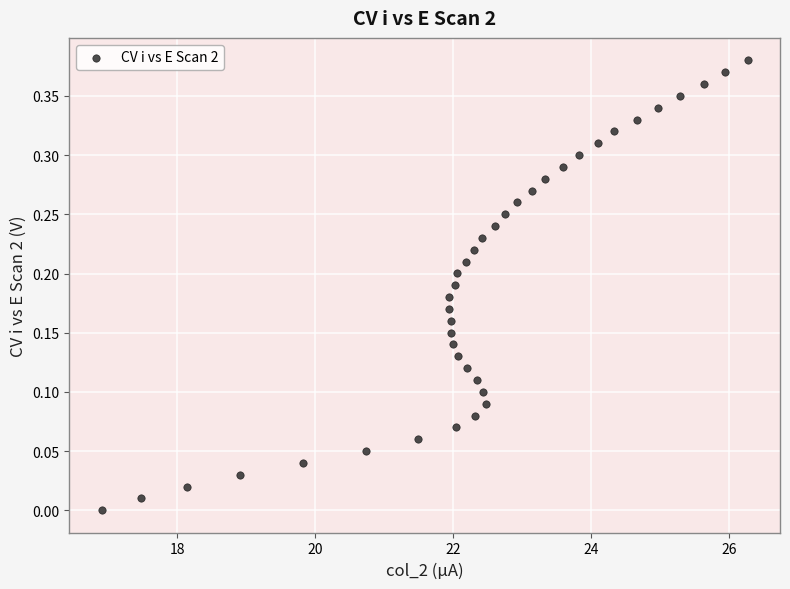

What is the range of X values (max minus min)?

9.4